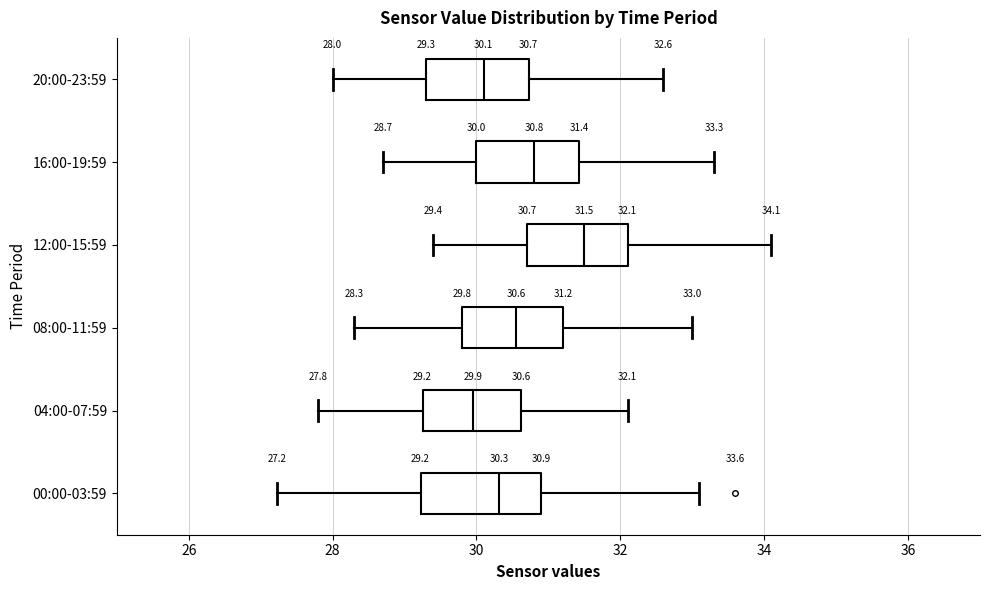

Comparing the boxes themselves (not the whiskers), which one is the widest?

00:00-03:59